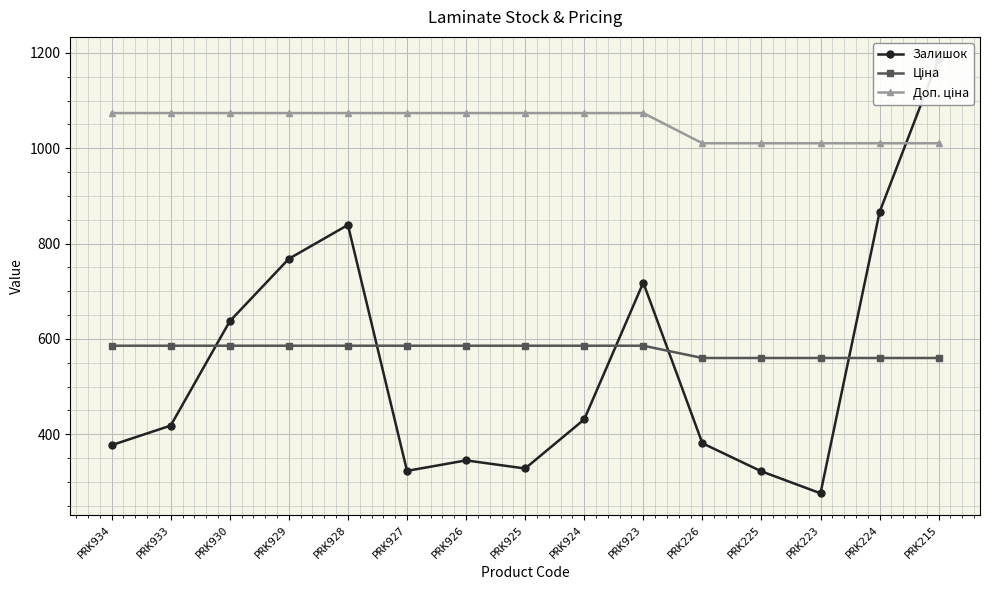

What is the difference between the Залишок values at PRK223 and PRK927?

47.0